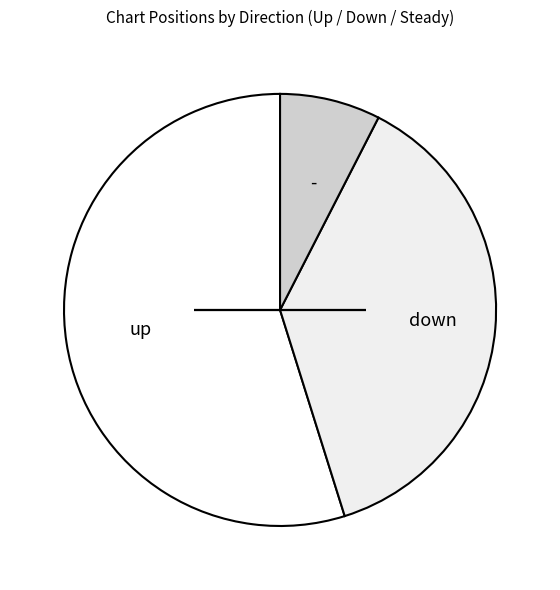

Which category has the biggest portion of the pie?

up